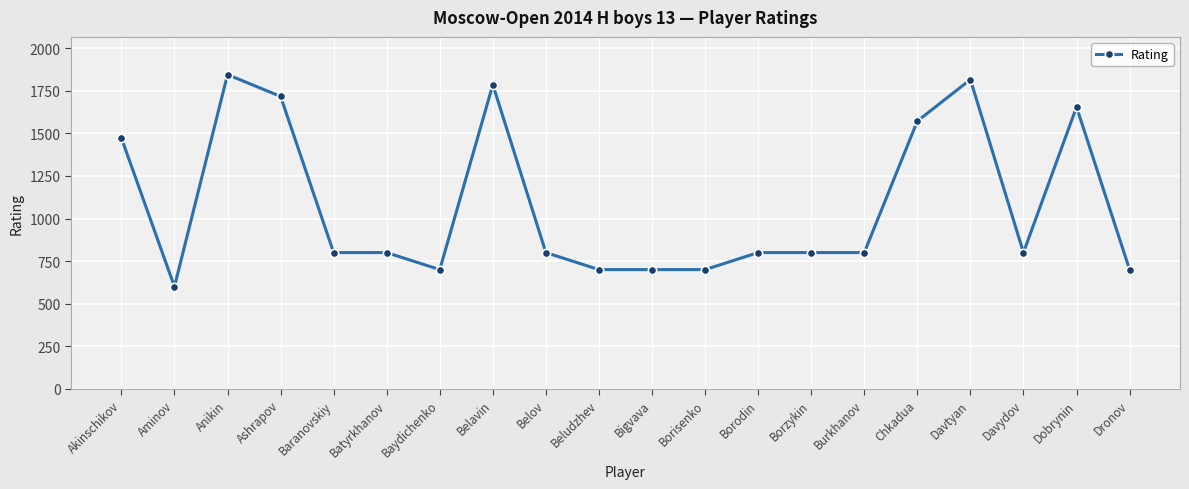

What is the sum of the values at Borzykin and Anikin?

2645